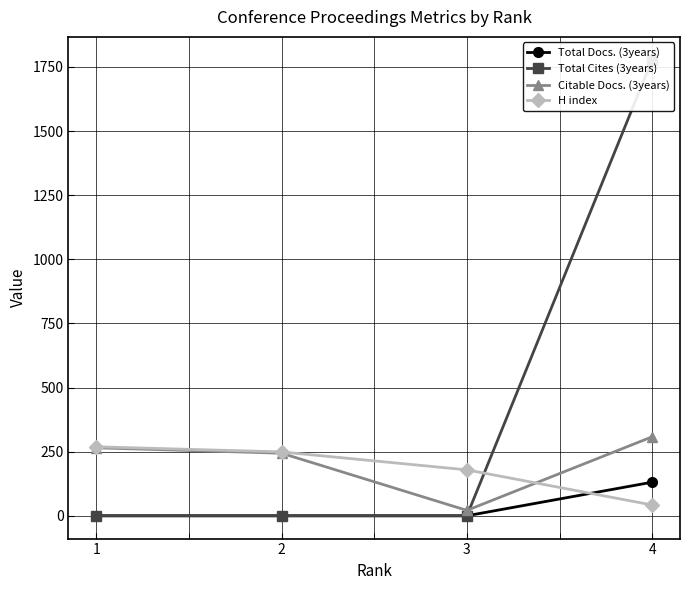

Where do H index and Citable Docs. (3years) first cross each other?

3 and 4